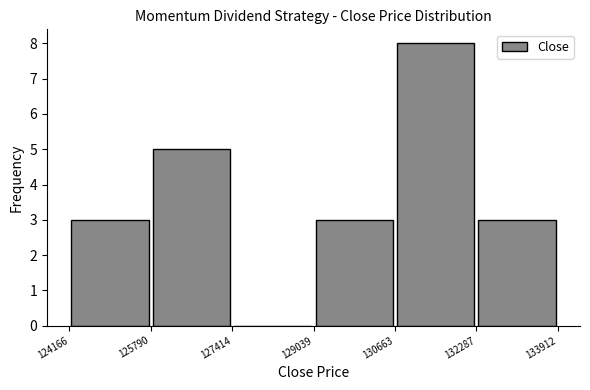

How tall is the bar that spans 129039 to 130663 on the x-axis? The values are not printed on the chart, so give them approximately, as read against the axis.

3